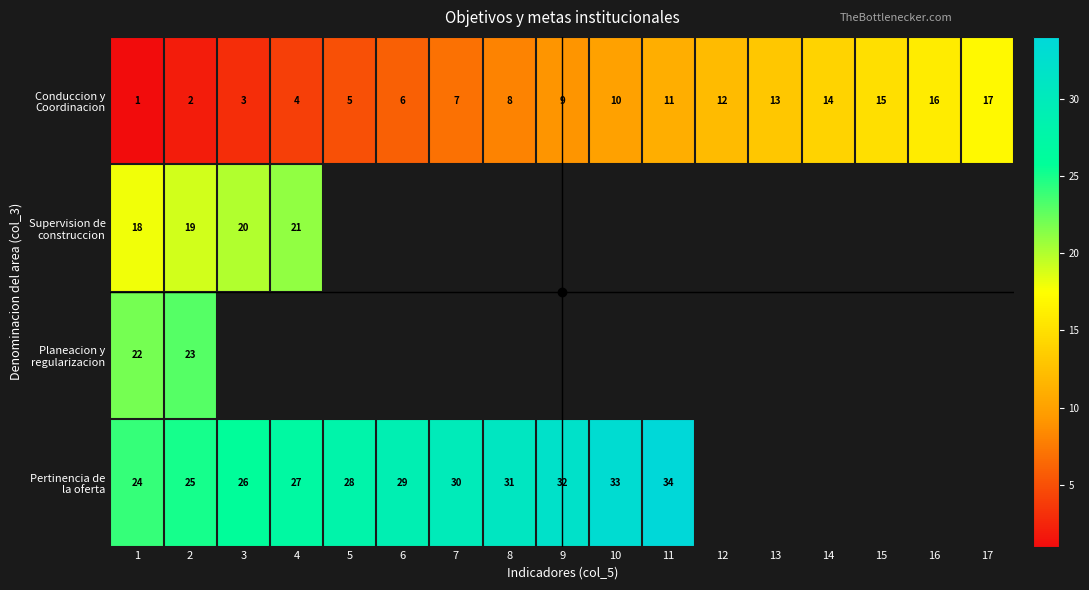

What is the minimum value for Pertinencia de la oferta?

24.0